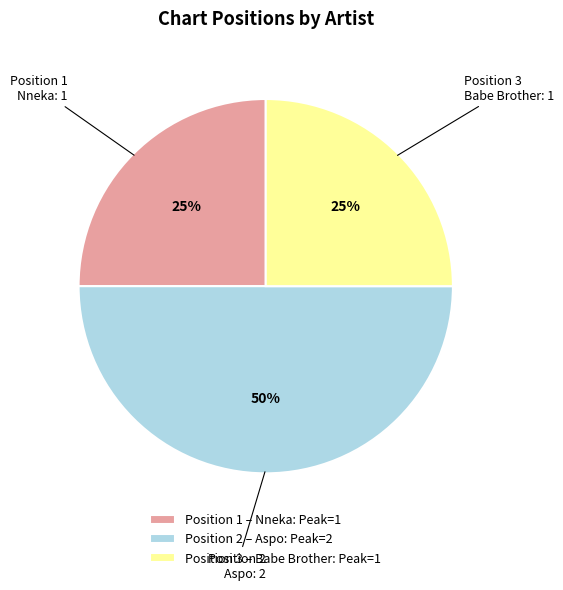

To the nearest percent, what portion does Position 2 – Aspo: Peak=2 represent?

50%